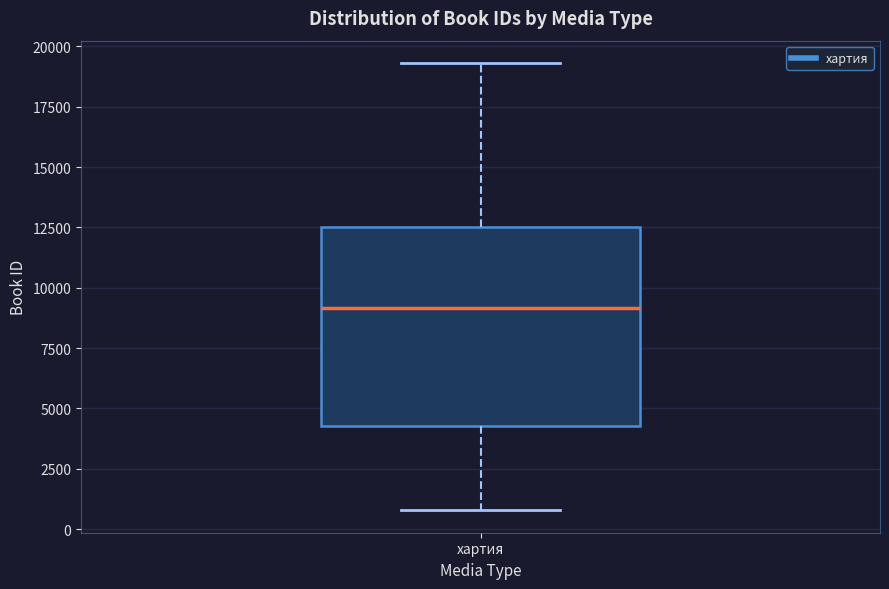

Where does the median line of the box for хартия sit on the y-axis? The values are not printed on the chart, so give them approximately, as read against the axis.

9000